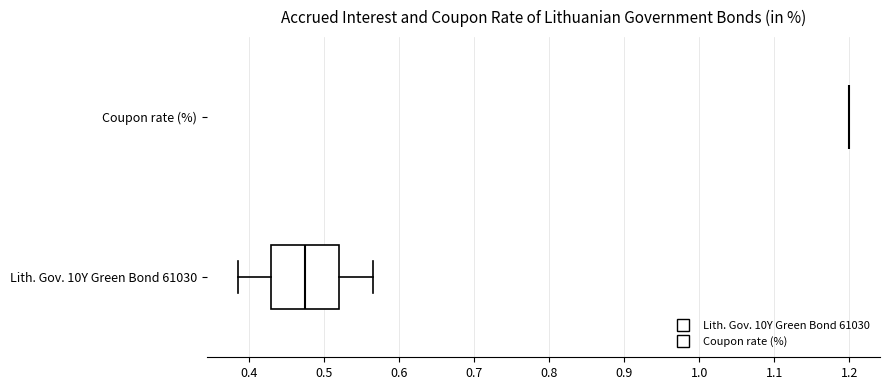

Which box is the widest, from its left edge to its right edge?

Lith. Gov. 10Y Green Bond 61030